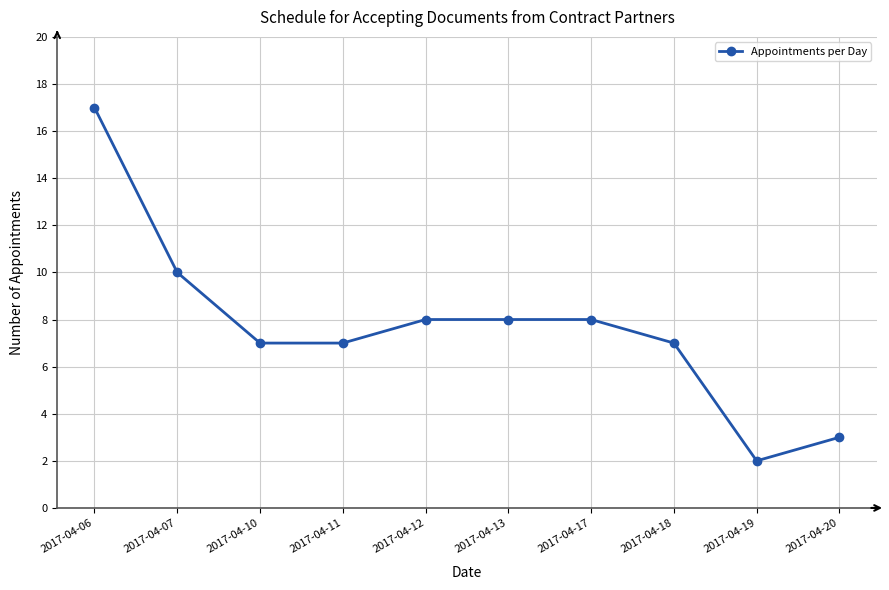

Read the value at 2017-04-13.

8